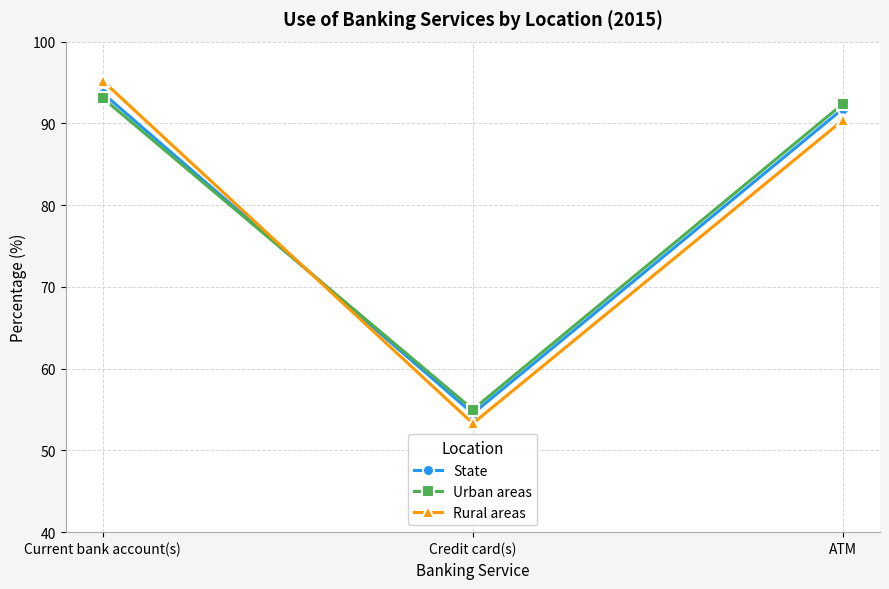

Reading right to left, what are all the values shown in this chart?

State: ATM=91.8	Credit card(s)=54.5	Current bank account(s)=93.7
Urban areas: ATM=92.4	Credit card(s)=55.0	Current bank account(s)=93.1
Rural areas: ATM=90.4	Credit card(s)=53.3	Current bank account(s)=95.2